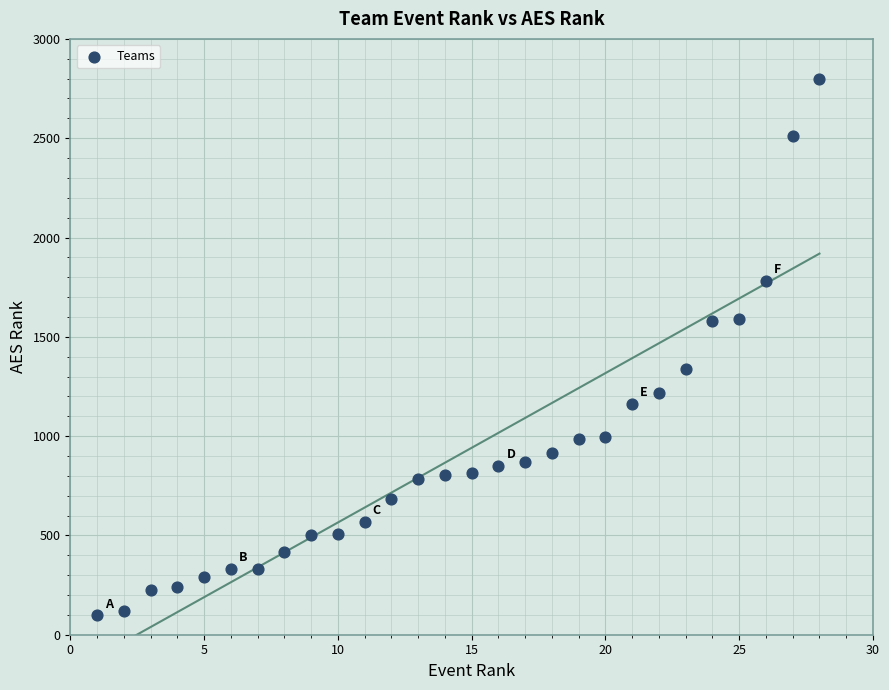

What is the range of Y values (max minus min)?

2703